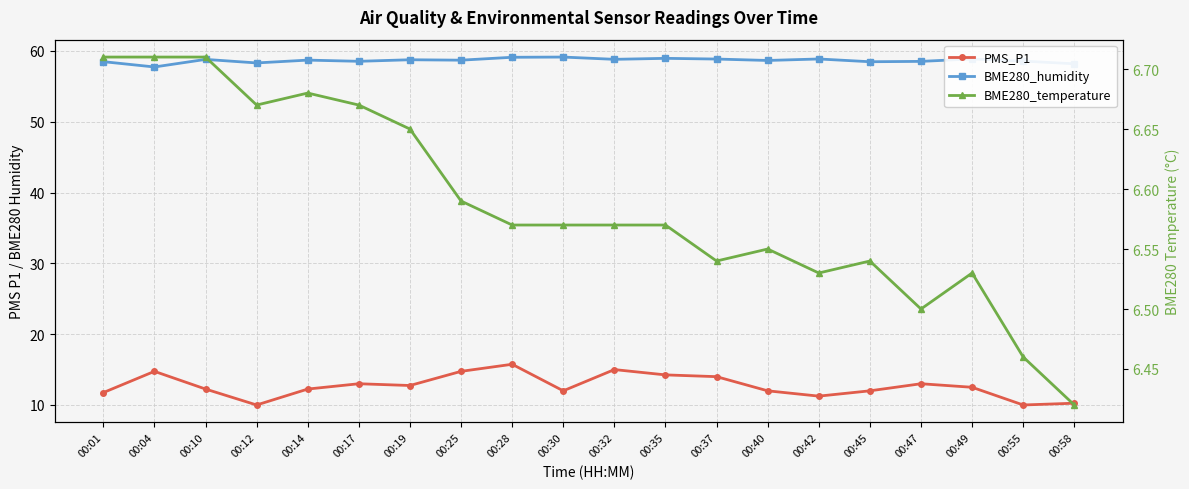

Is the value of BME280_temperature at 00:58 greater than the value of PMS_P1 at 00:01?

No